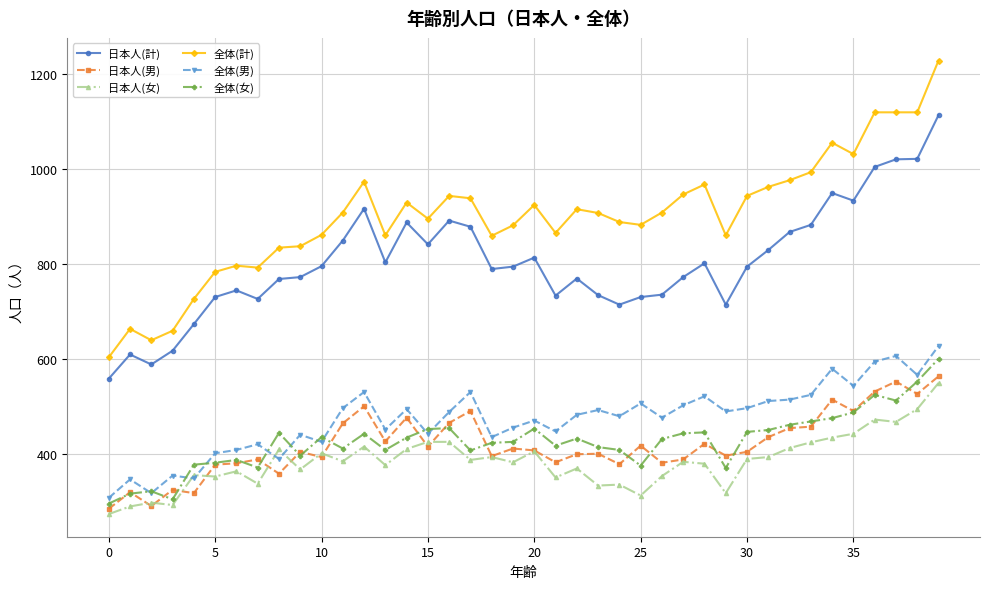

Which series has the largest range (max minus min)?

全体(計)